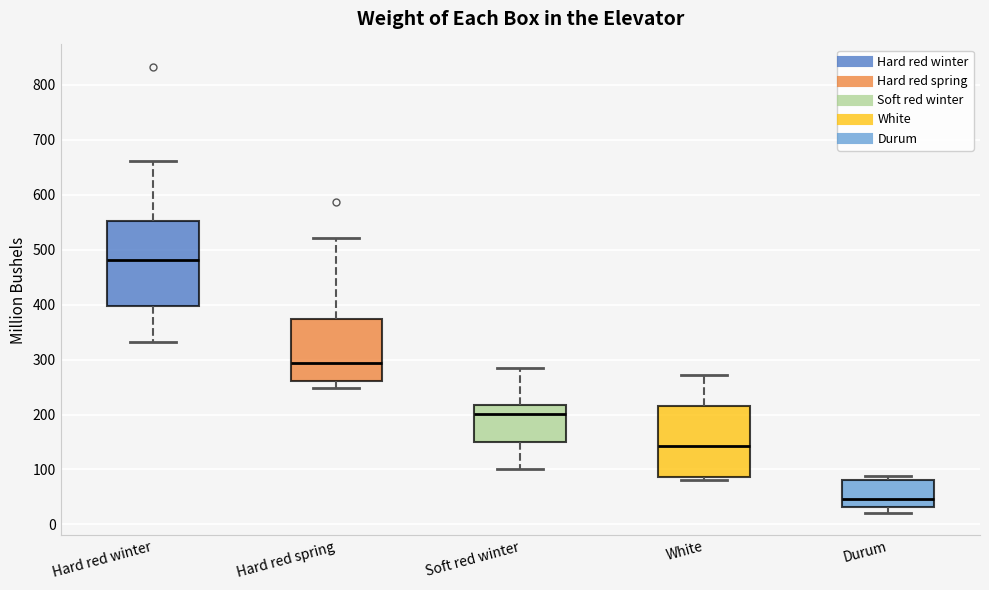

Reading left to right, transcribe this box plot: for each box, give where its median line is, the range the box spans, and where its two whiskers end, as read against the y-axis. The values are not printed on the chart, so give them approximately, as read against the axis.

Hard red winter: median 480, box 400 to 550, whiskers 330 to 660
Hard red spring: median 290, box 260 to 370, whiskers 250 to 520
Soft red winter: median 200, box 150 to 220, whiskers 100 to 290
White: median 140, box 90 to 220, whiskers 80 to 270
Durum: median 50, box 30 to 80, whiskers 20 to 90